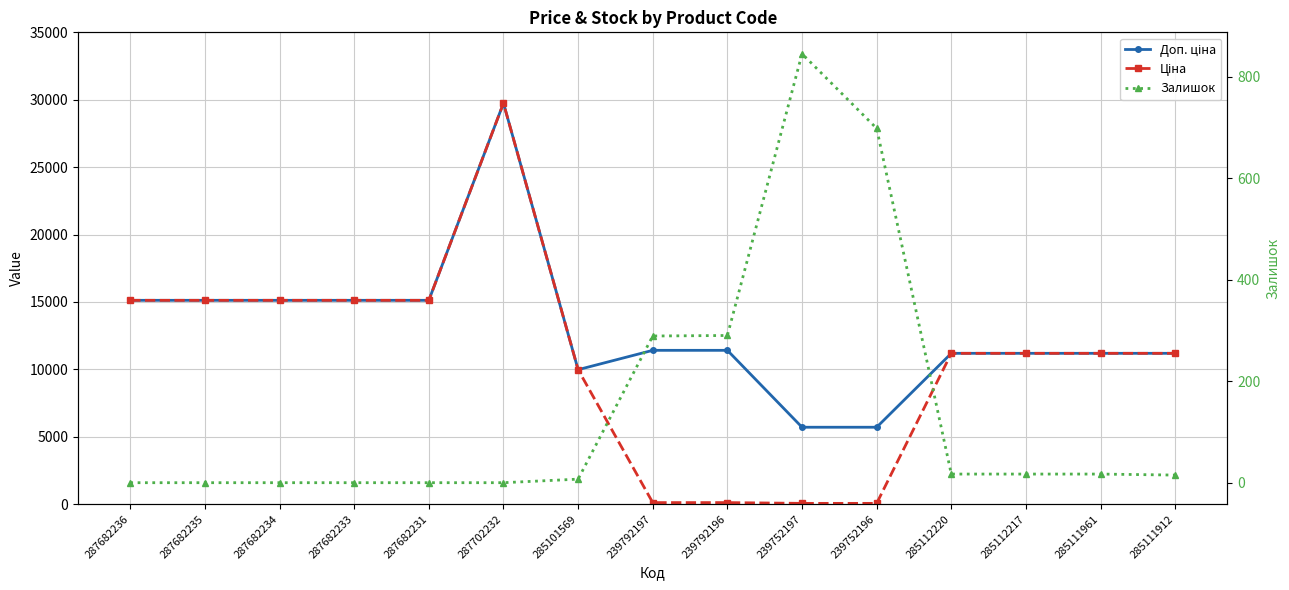

True or false: Ціна and Доп. ціна cross at least once.

False